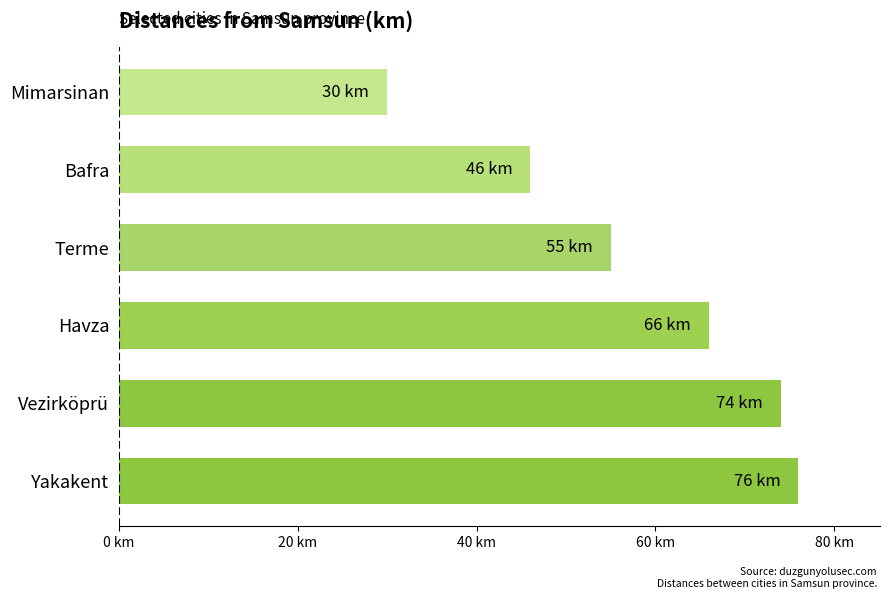

Are the bars horizontal?

Yes